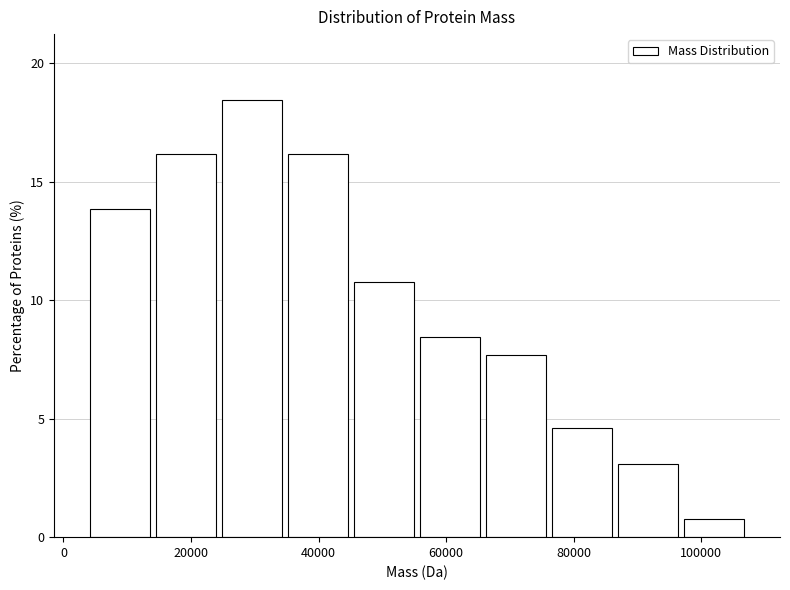

Over which range of the x-axis is the bar tallest?

24000 to 34000